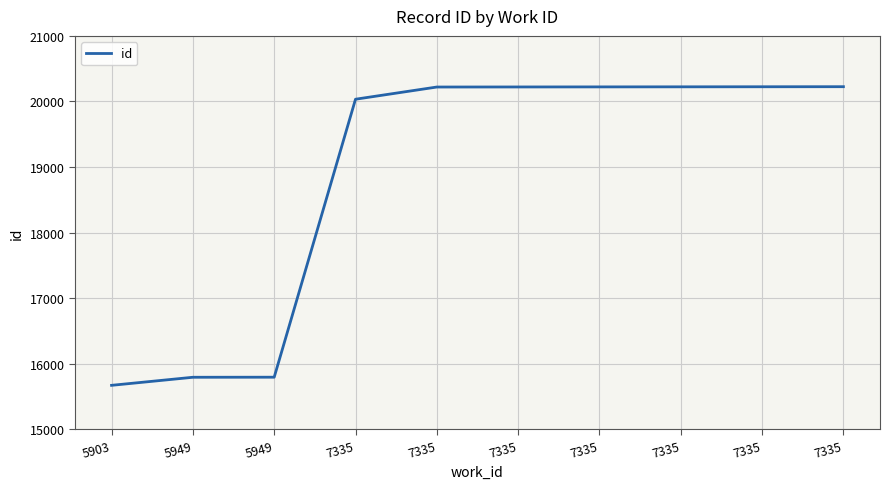

How many lines are shown in the chart?

1